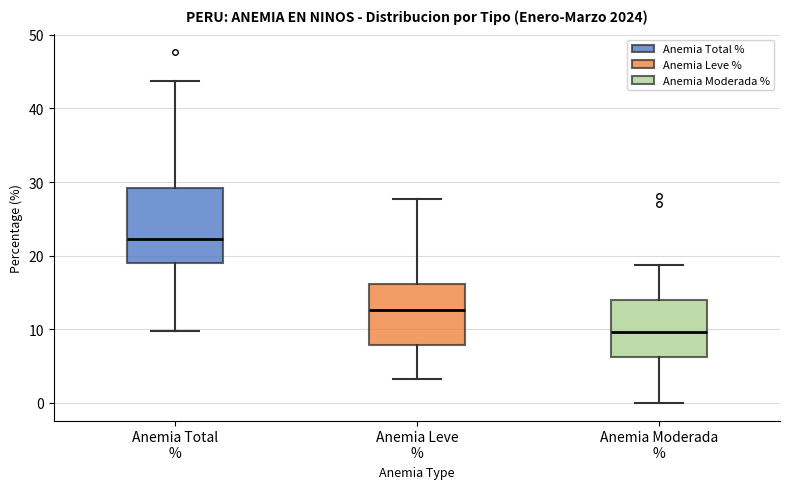

Which box has the highest median line?

Anemia Total %